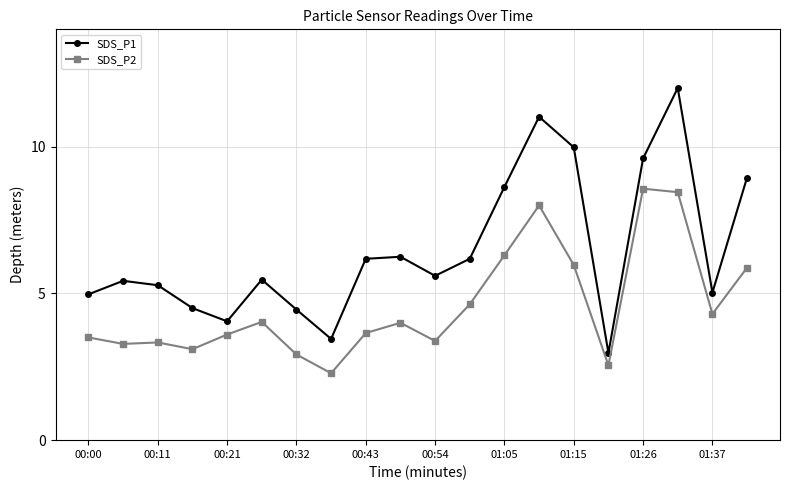

True or false: SDS_P1 has more than 0 interior local peaks.

True